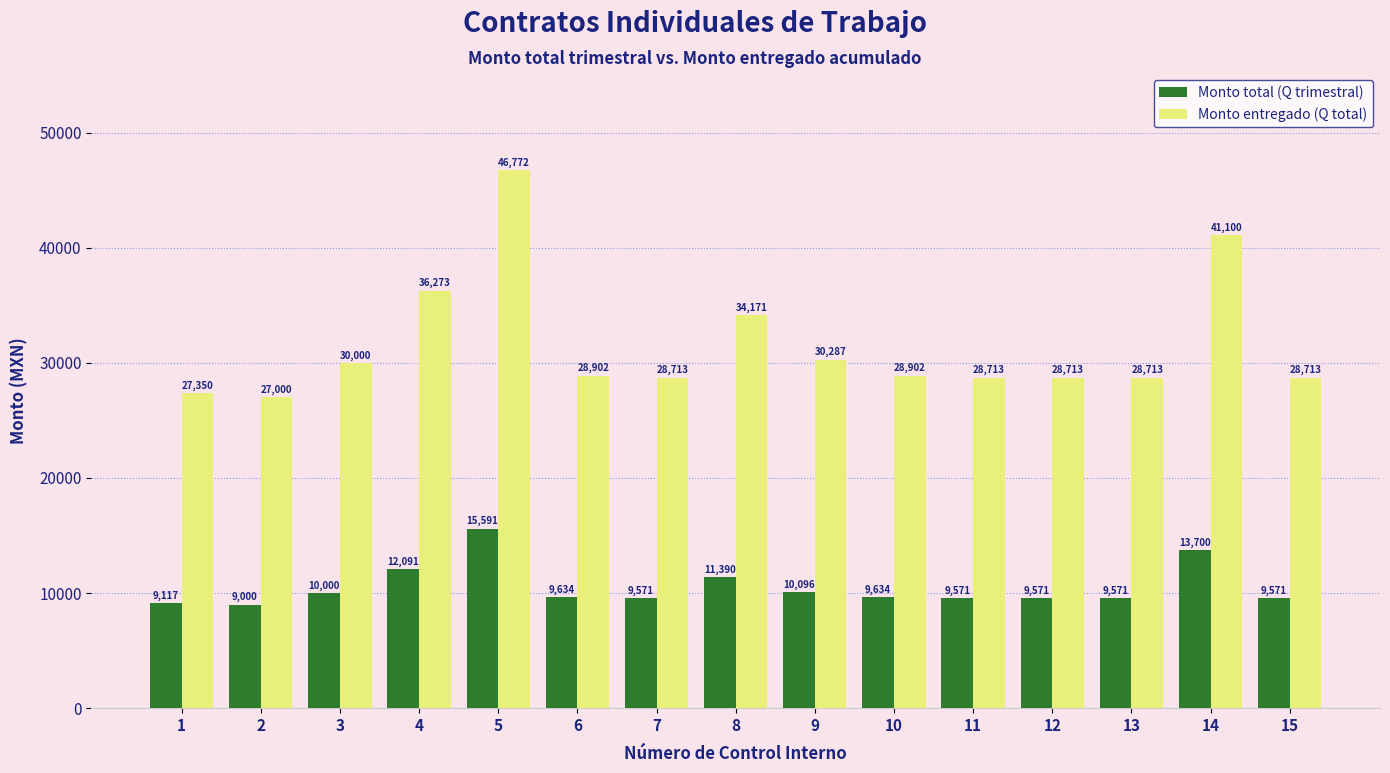

How many values in the Monto entregado (Q total) series exceed 28901?

8